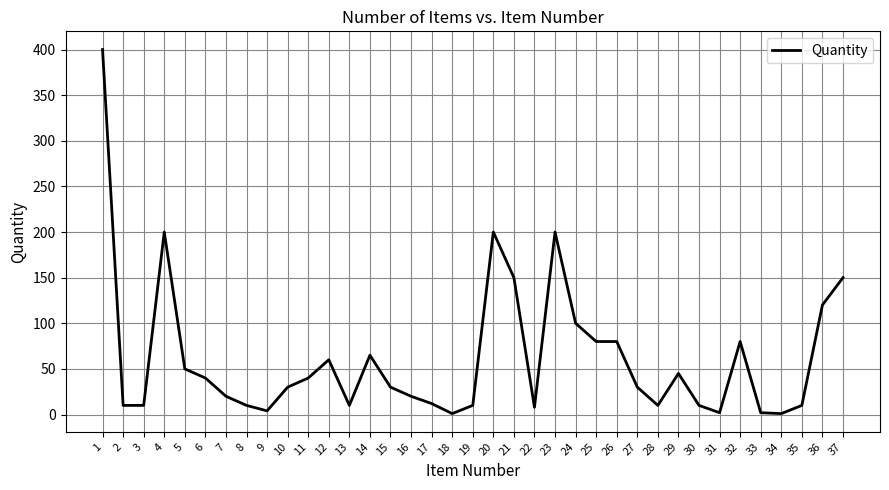

Is it true that the value at 19 is 10?

True